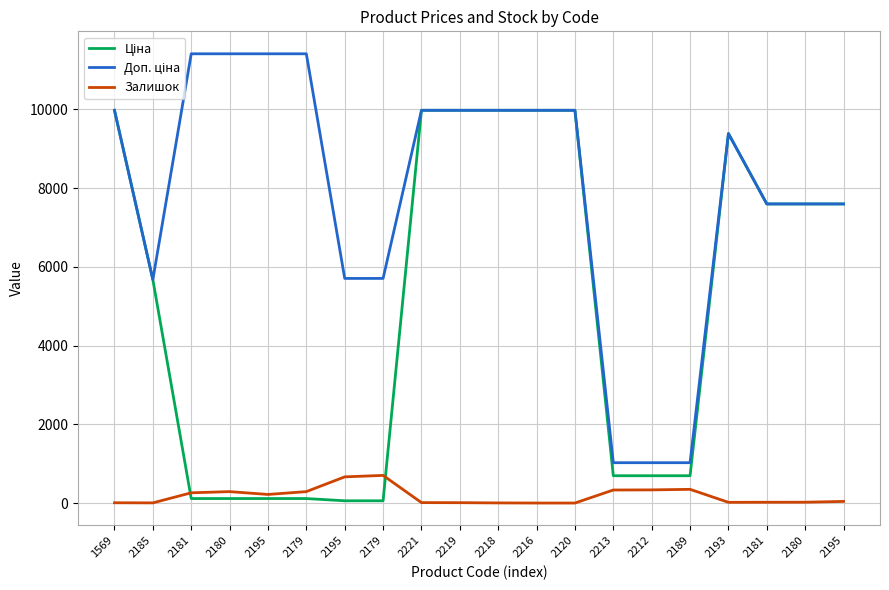

The Ціна series shows 7596.5 at 2180. True or false?

True